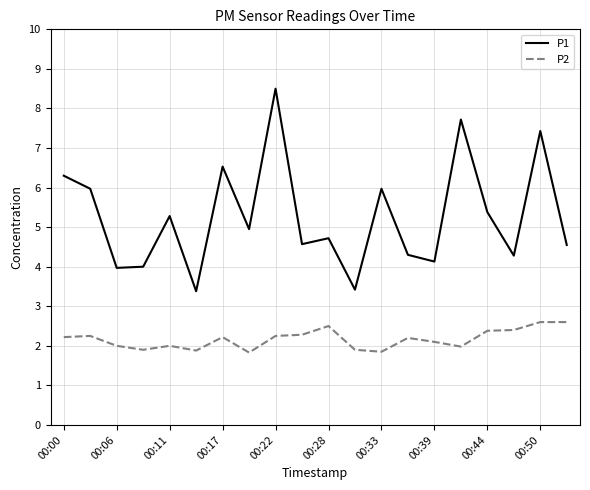

How many lines are shown in the chart?

2